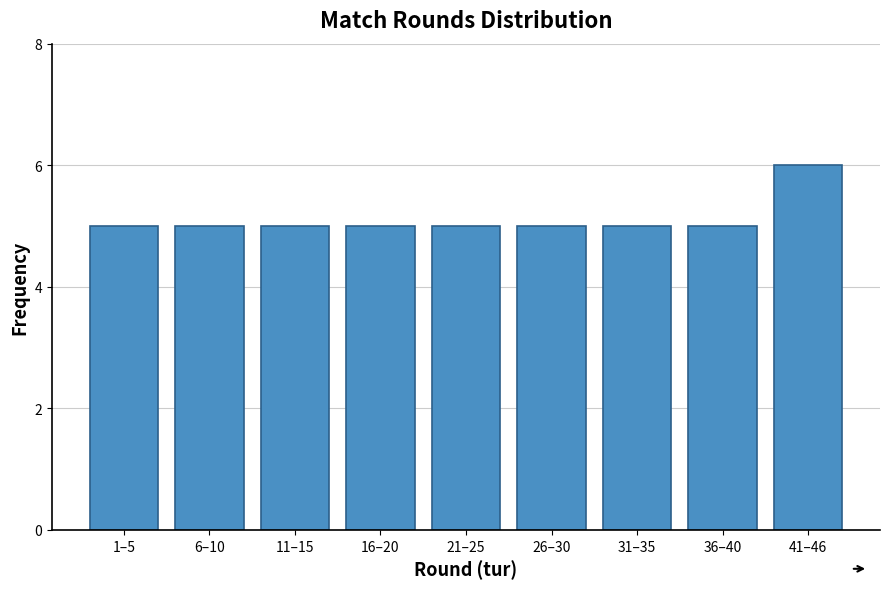

Reading right to left, what are all the values shown in this chart?

41–46=6	36–40=5	31–35=5	26–30=5	21–25=5	16–20=5	11–15=5	6–10=5	1–5=5